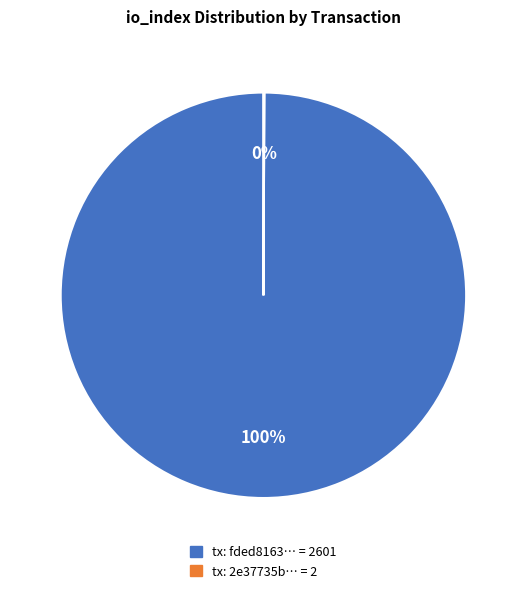

To the nearest percent, what is the difference between the largest and smallest slice percentages?

100%